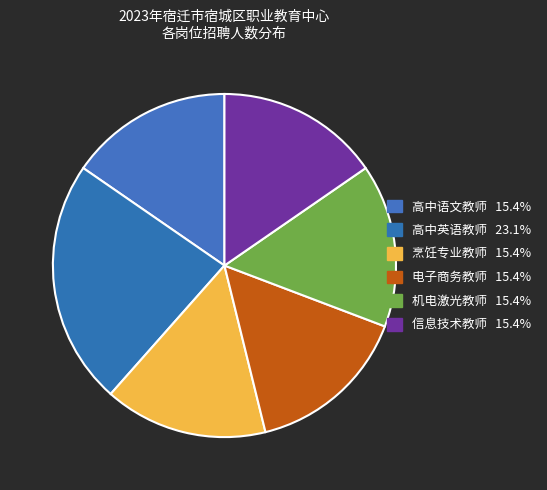

Count the number of slices in the pie.

6